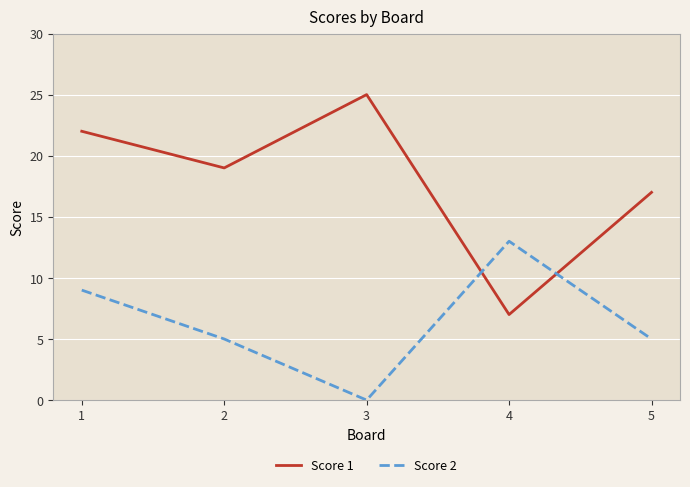

How many interior local valleys does the Score 2 series have?

1